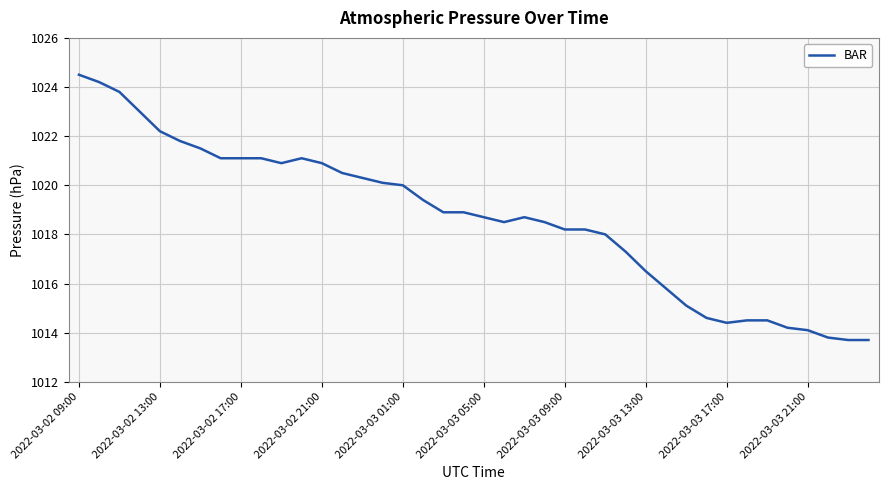

Reading right to left, list all the values displayed in this chart.

1013.7	1013.7	1013.8	1014.1	1014.2	1014.5	1014.5	1014.4	1014.6	1015.1	1015.8	1016.5	1017.3	1018.0	1018.2	1018.2	1018.5	1018.7	1018.5	1018.7	1018.9	1018.9	1019.4	1020.0	1020.1	1020.3	1020.5	1020.9	1021.1	1020.9	1021.1	1021.1	1021.1	1021.5	1021.8	1022.2	1023.0	1023.8	1024.2	1024.5